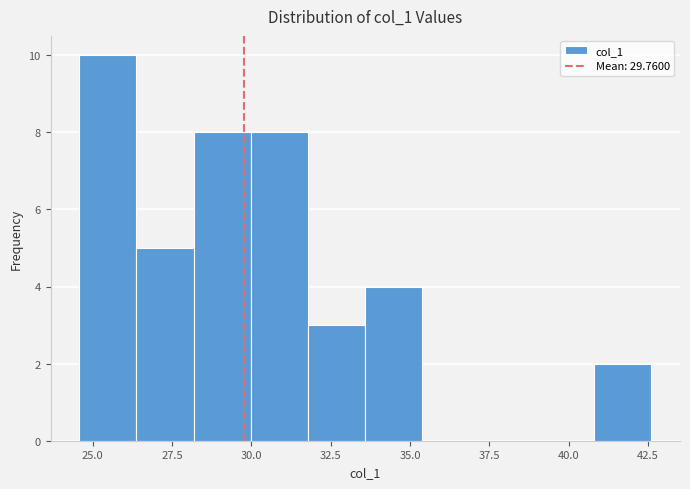

Read against the x-axis, roughly where is the centre of the tallest bar?

25.5